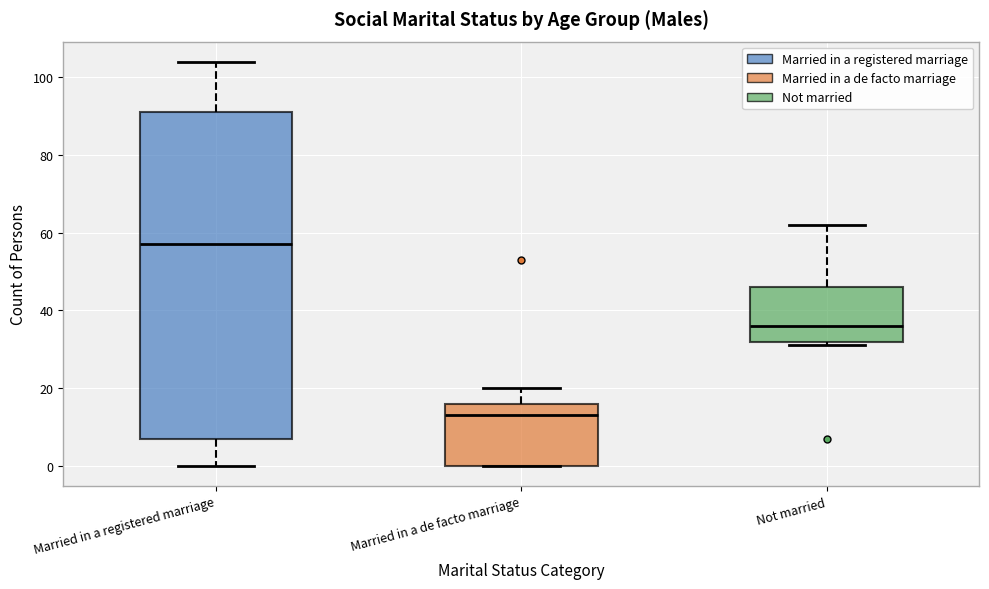

Reading left to right, read every box against the y-axis: the position of its median line, the range the box covers, and the ends of its whiskers. The values are not printed on the chart, so give them approximately, as read against the axis.

Married in a registered marriage: median 58, box 8 to 92, whiskers 0 to 104
Married in a de facto marriage: median 14, box 0 to 16, whiskers 0 to 20
Not married: median 36, box 32 to 46, whiskers 32 (just below the box's lower edge) to 62